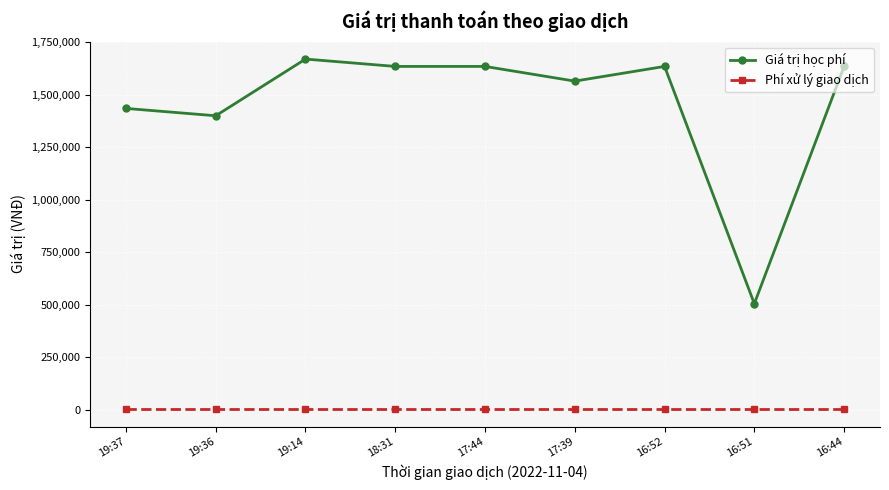

True or false: Giá trị học phí and Phí xử lý giao dịch intersect in this chart.

False